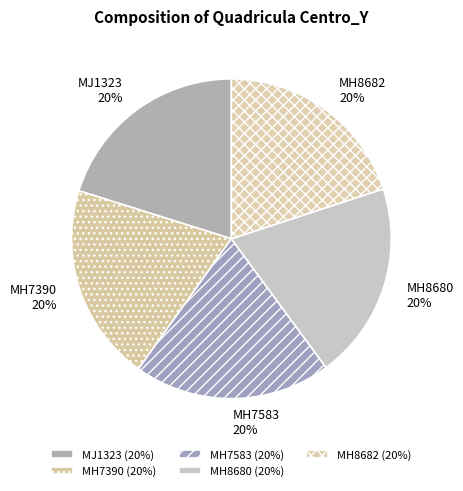

Combined, do MH7390 and MH7583 account for over 50%?

No